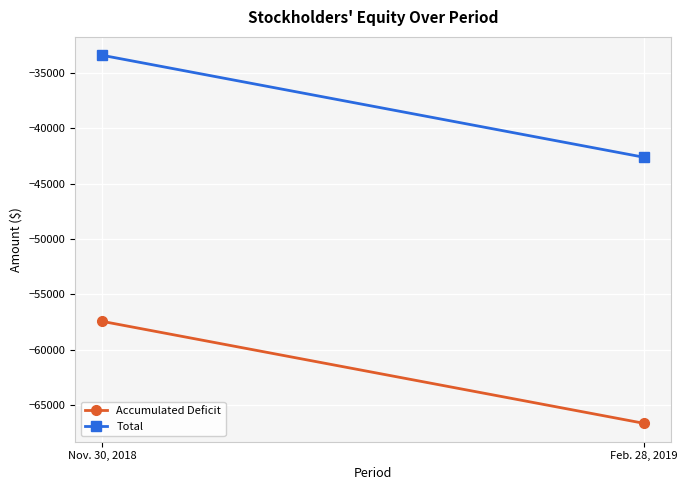

Reading right to left, extract all data points from this chart.

Accumulated Deficit: Feb. 28, 2019=-66623	Nov. 30, 2018=-57428
Total: Feb. 28, 2019=-42623	Nov. 30, 2018=-33428